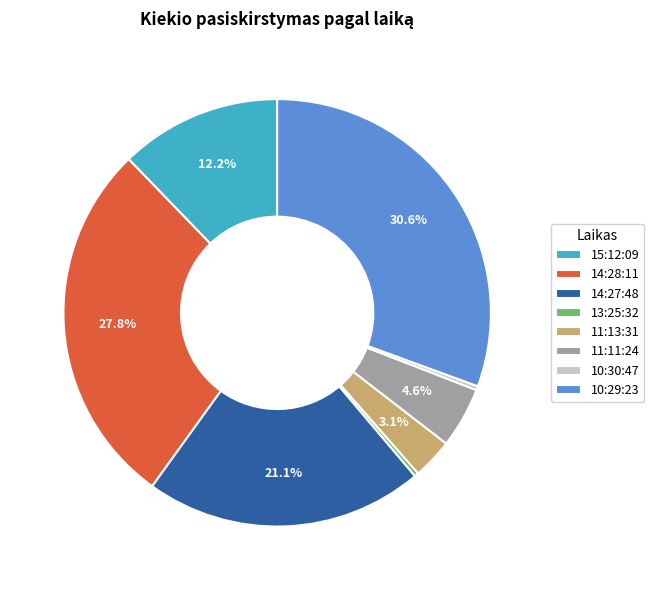

Is it true that 15:12:09 is 12% of the pie?

True